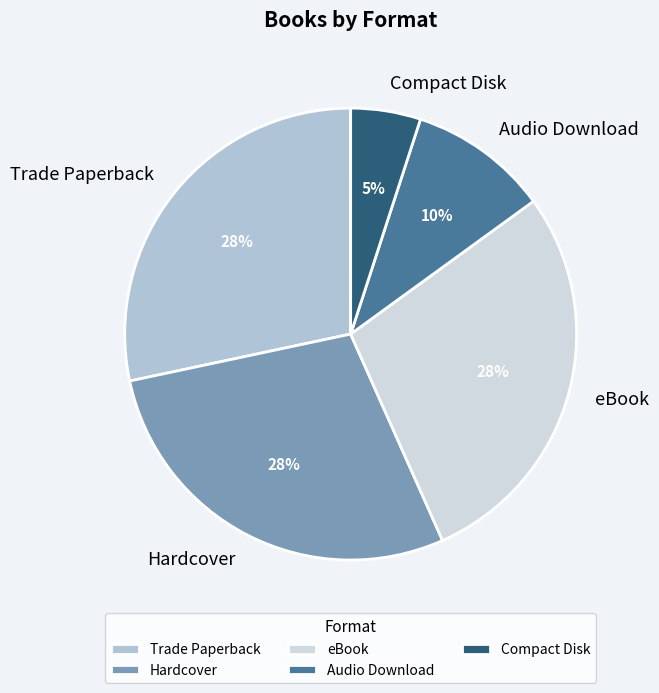

Is it true that Trade Paperback is 28% of the pie?

True